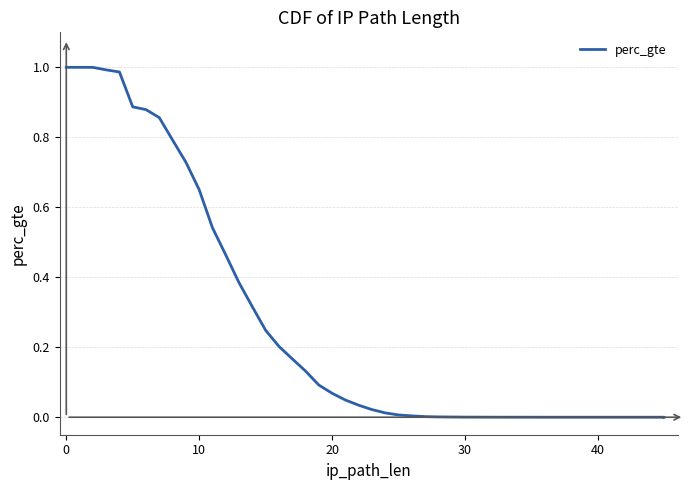

What is the difference between the values at 9 and 12?

0.3